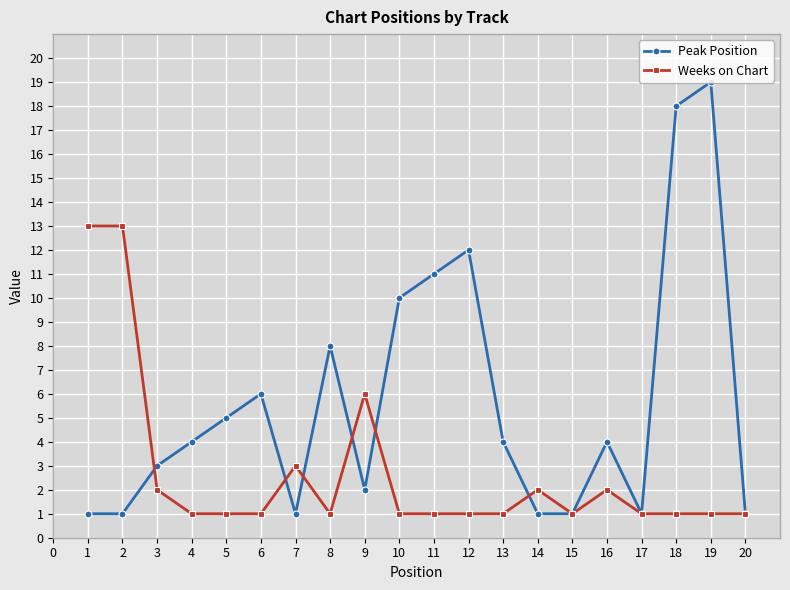

How many data points does each series have?

20